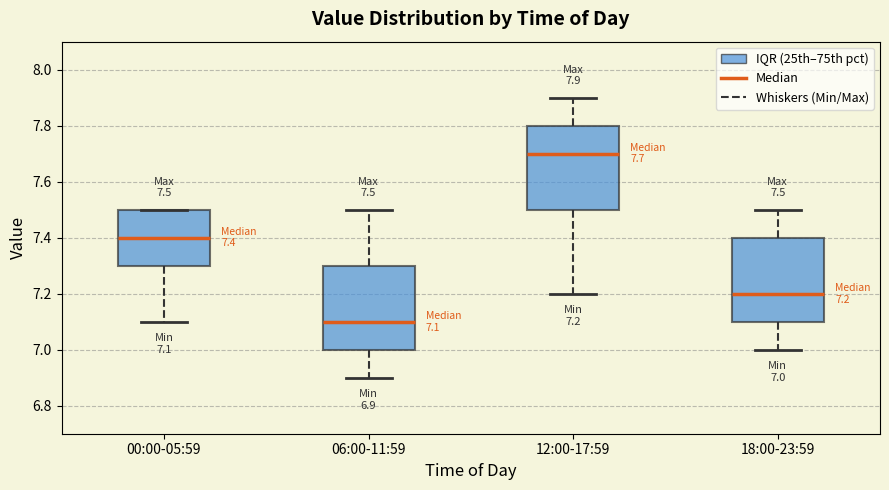

Which box's median line is the lowest?

06:00-11:59